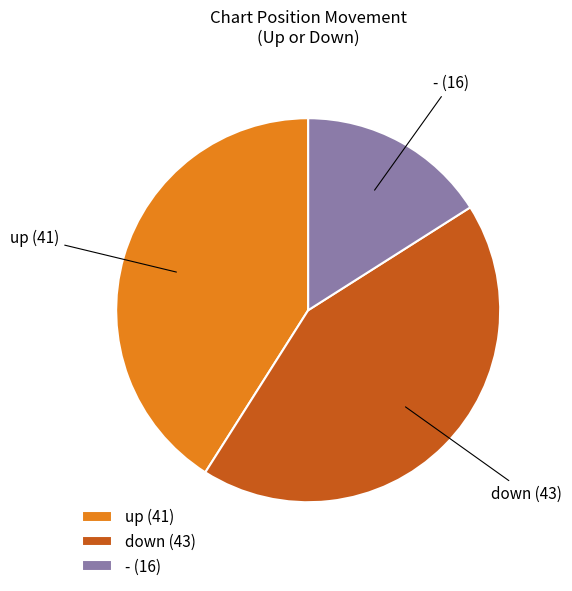

Does any single category account for the majority?

No